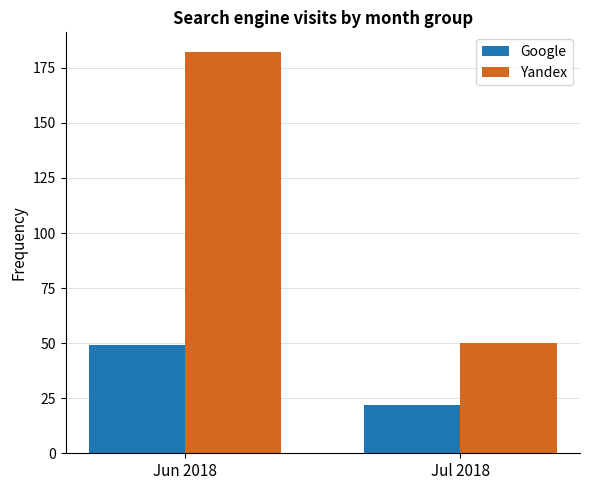

True or false: Yandex has a value of 70 at Jul 2018.

False